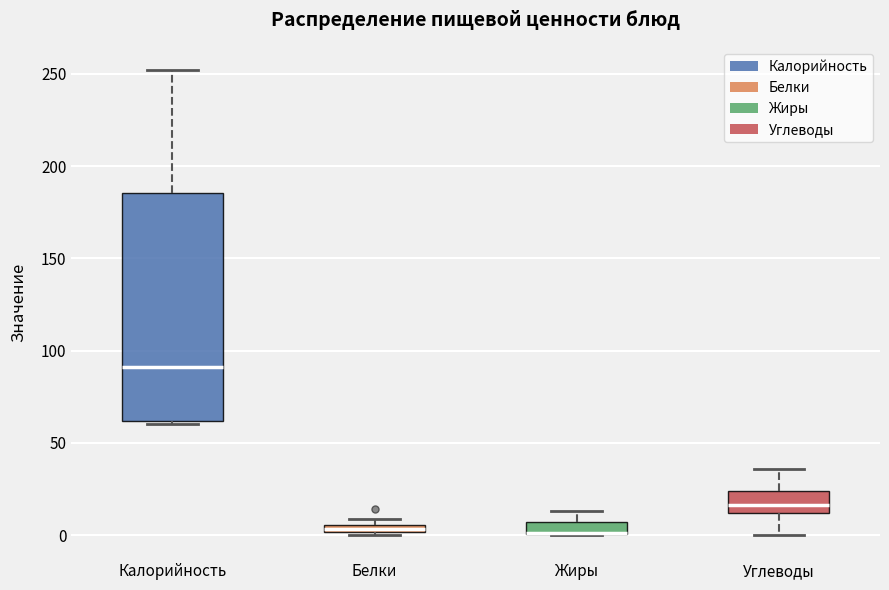

Where does the upper whisker of the box for Жиры end on the y-axis? The values are not printed on the chart, so give them approximately, as read against the axis.

15